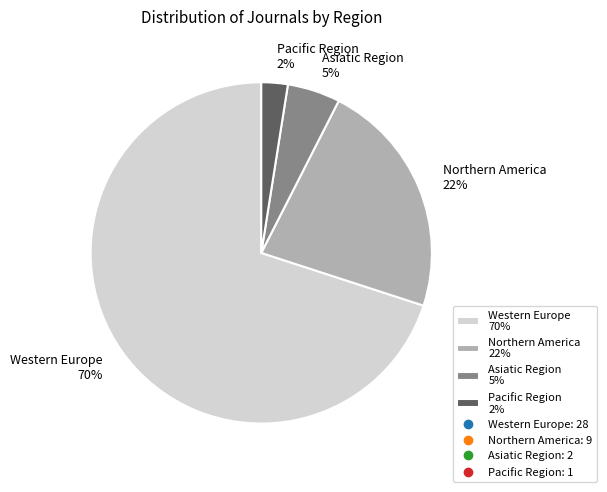

Between Pacific Region 2% and Asiatic Region 5%, which is larger?

Asiatic Region 5%